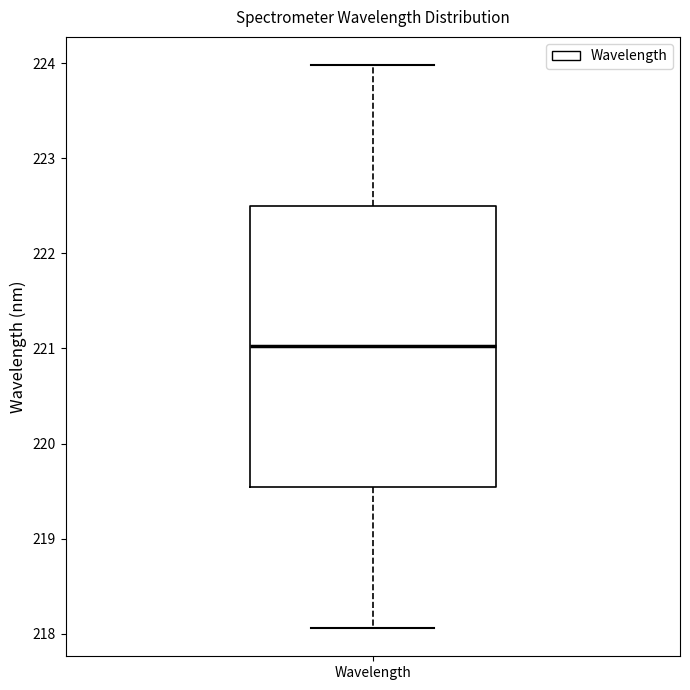

Transcribe this box plot: give where the median line is, the range the box spans, and where the two whiskers end, as read against the y-axis. The values are not printed on the chart, so give them approximately, as read against the axis.

median 221.0, box 219.5 to 222.5, whiskers 218.1 to 224.0